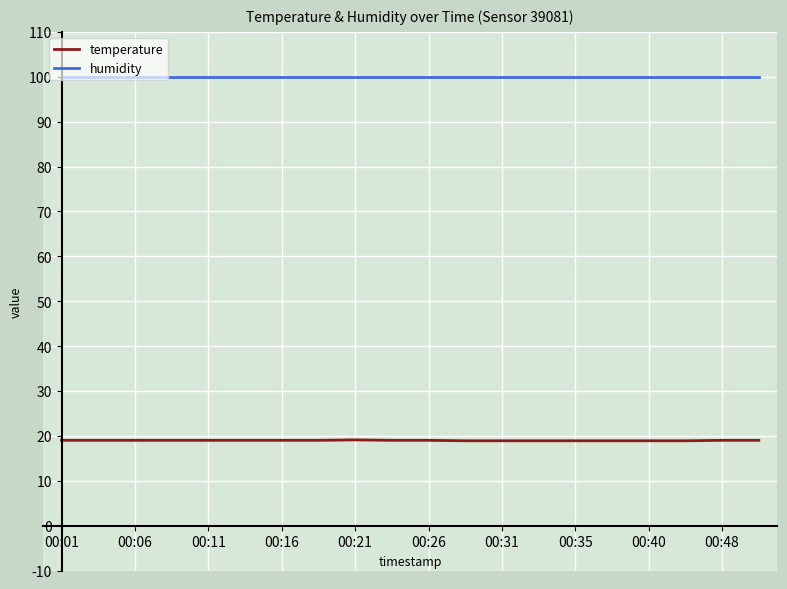

What is the sum of all temperature values?

379.4